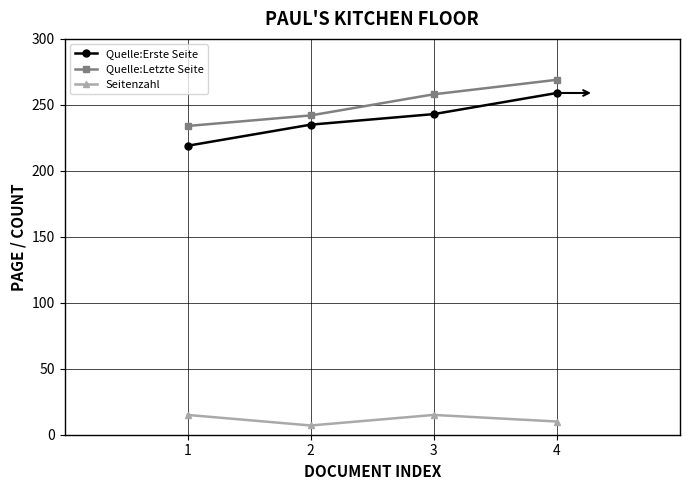

At which category is the sum across all series the highest?

4